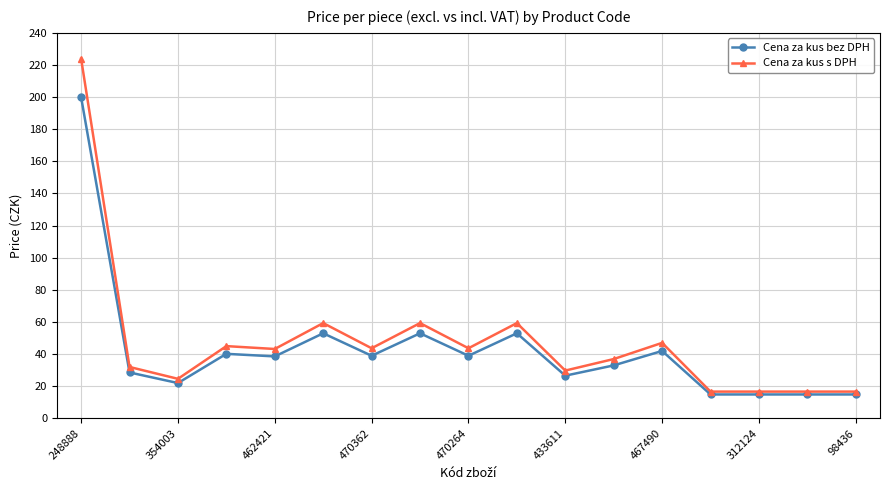

What is the maximum value shown in the chart?

223.9